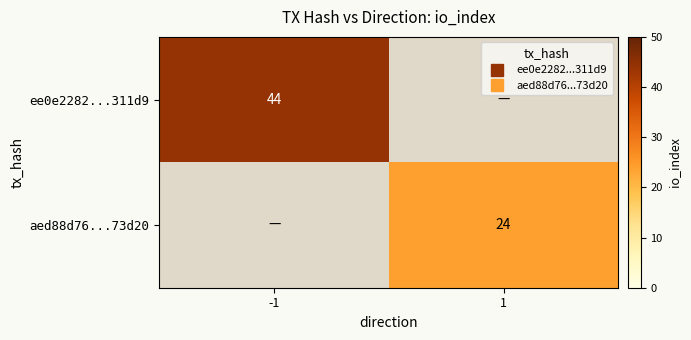

Which has a higher value, 1 or -1?

-1